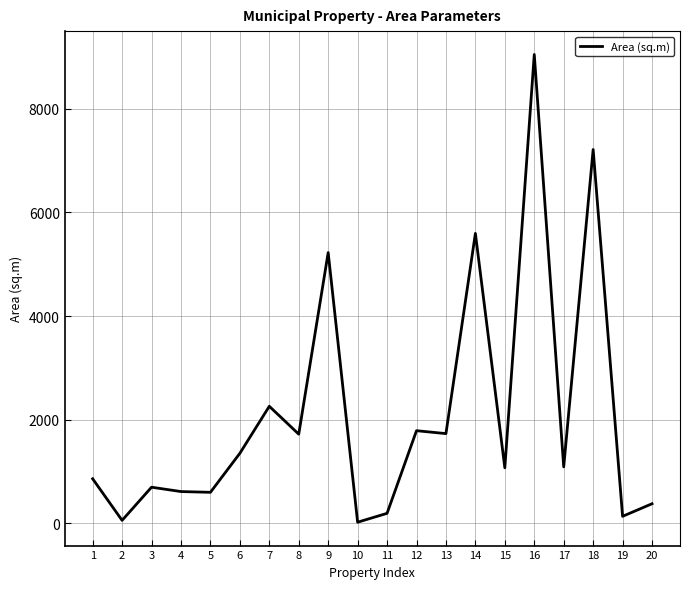

Is it true that the value at 17 is 1710.9?

False